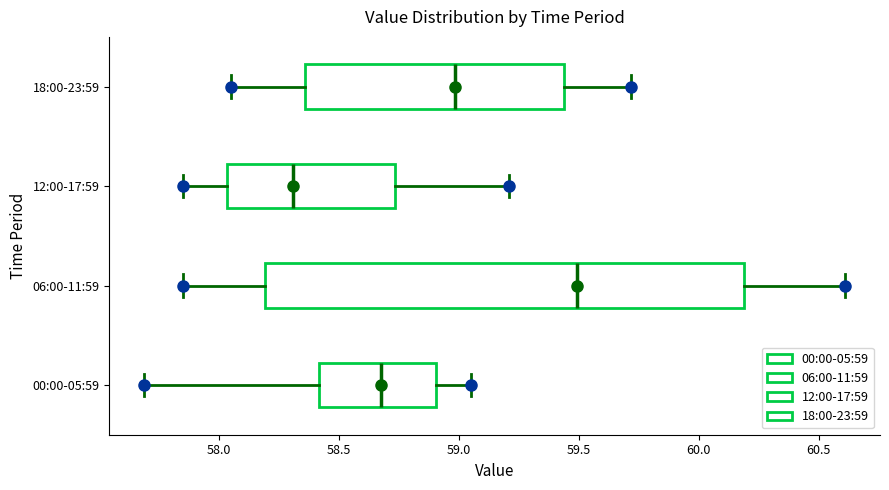

Comparing the boxes themselves (not the whiskers), which one is the widest?

06:00-11:59